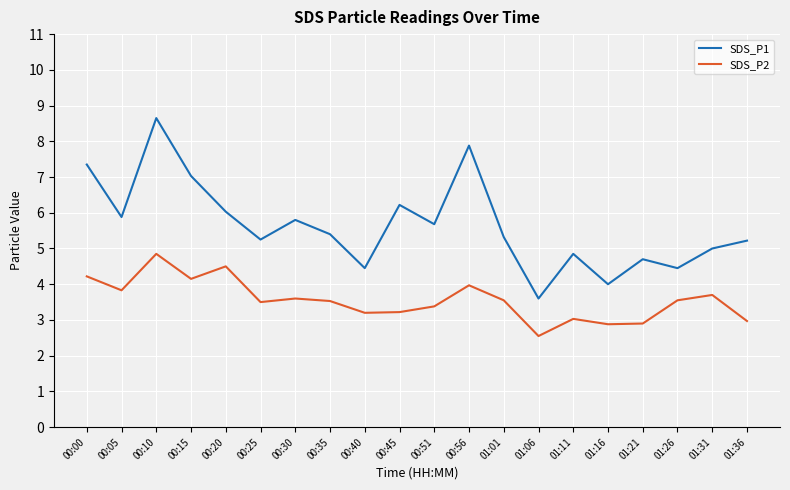

What is the average value of the SDS_P1 series?

5.6